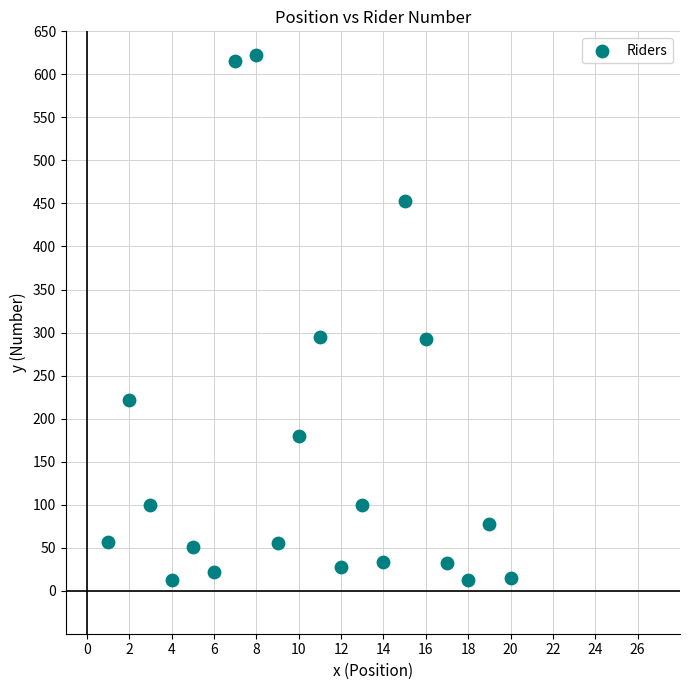

What is the range of Y values (max minus min)?

611